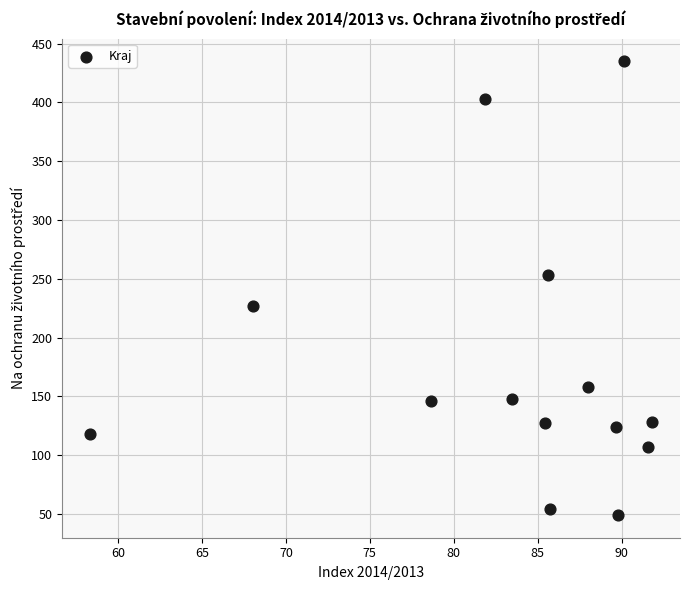

What is the range of Y values (max minus min)?

386